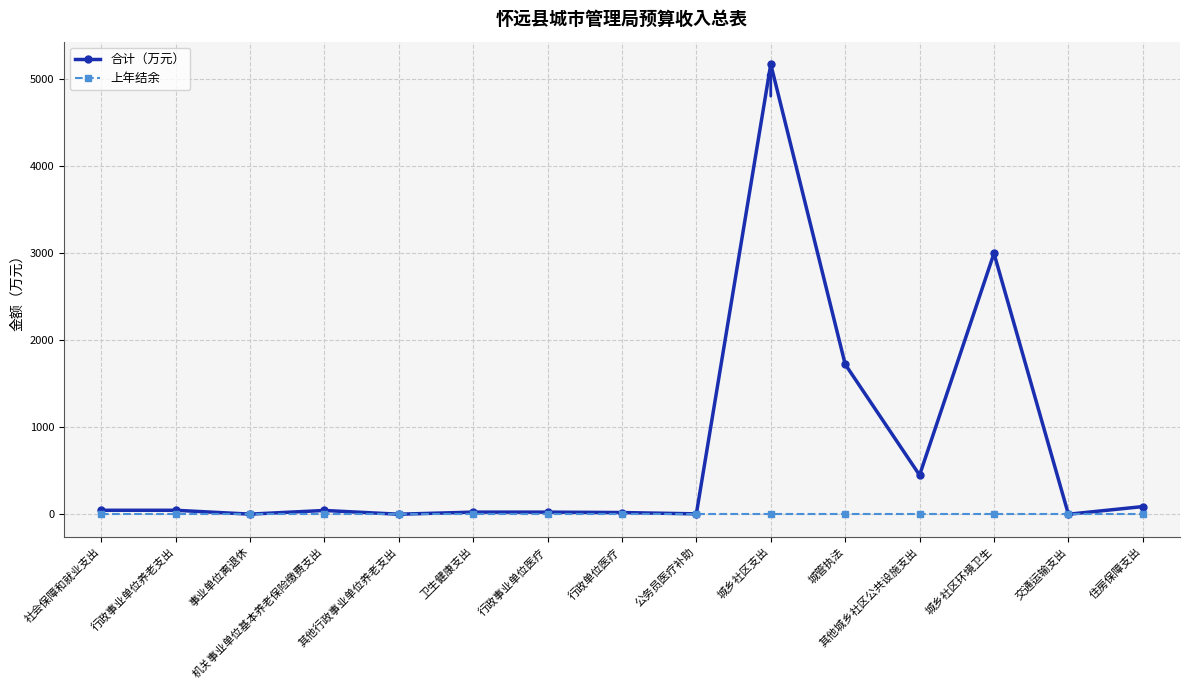

What are all the series names shown in the legend?

合计（万元）, 上年结余